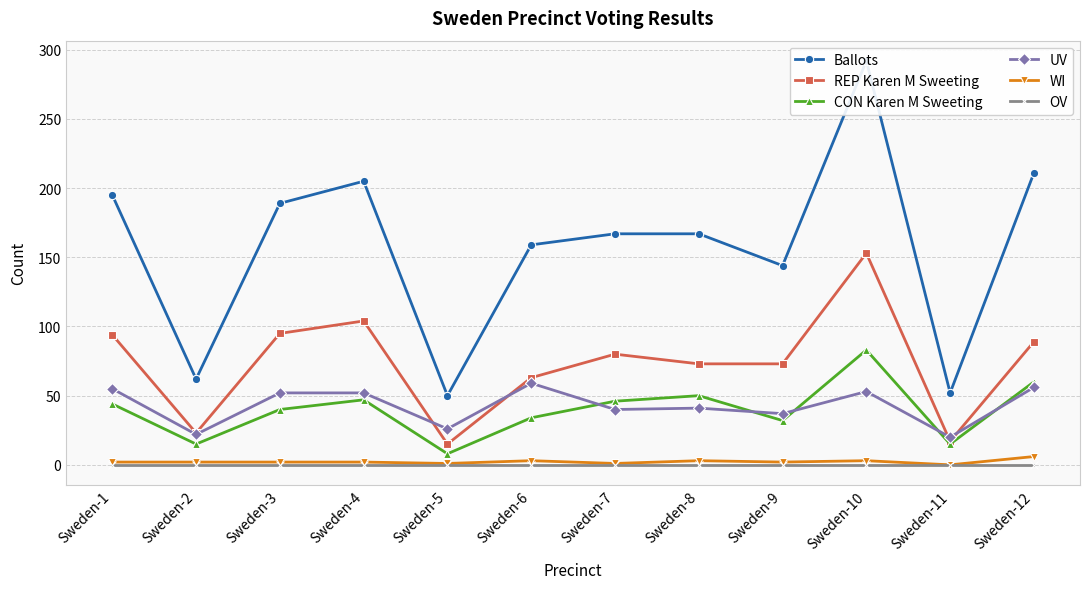

At which label is REP Karen M Sweeting closest to 84?

Sweden-7